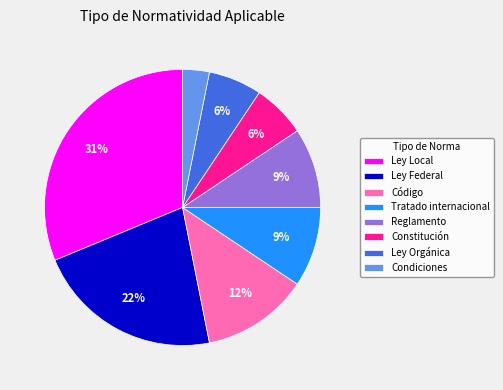

Approximately how many times larger is the value at Condiciones compared to Tratado internacional?

0.3